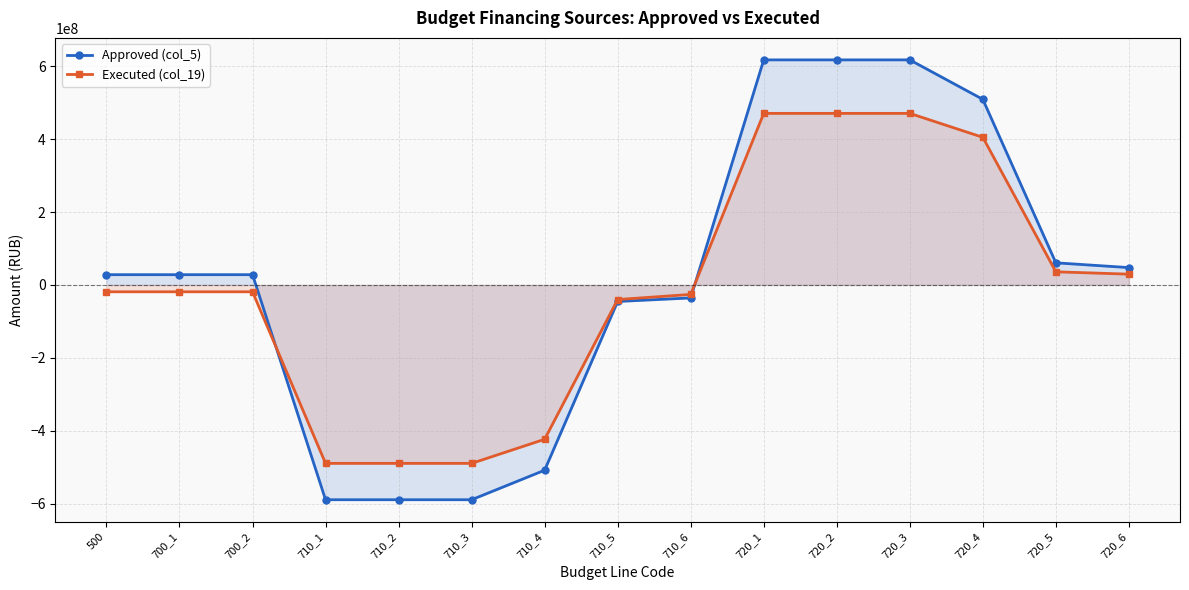

Is the value of Executed (col_19) at 720_3 greater than the value of Approved (col_5) at 720_5?

Yes